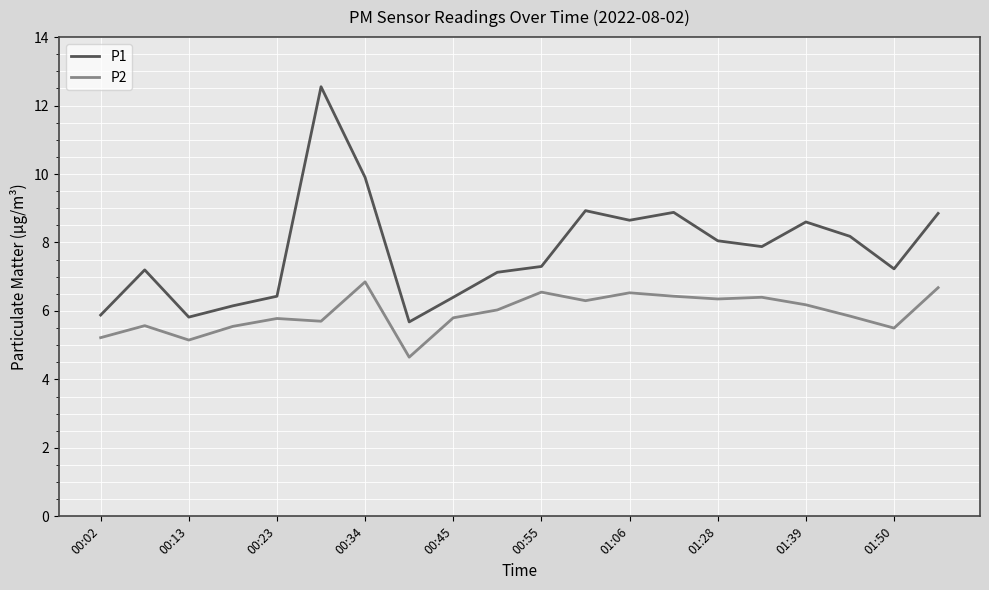

Rank the series by their maximum value, from highest to lowest.

P1, P2